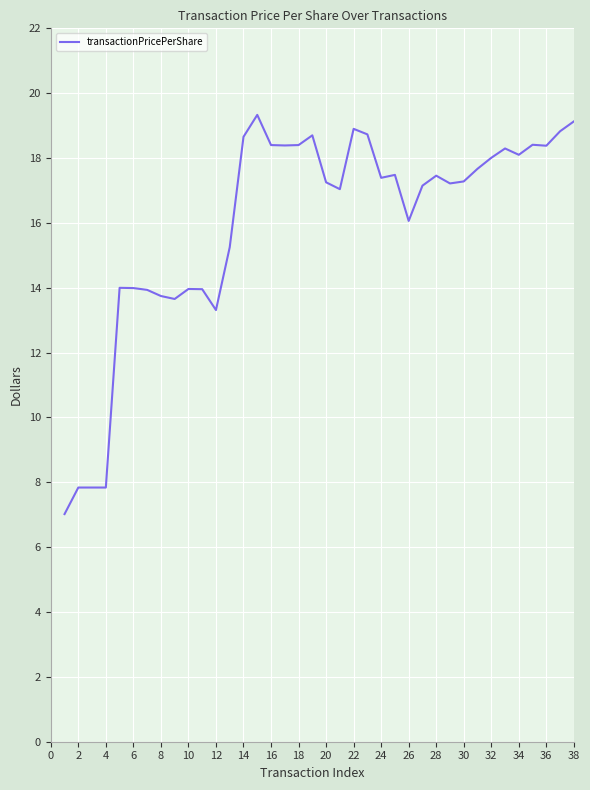

What is the greatest value displayed?

19.3